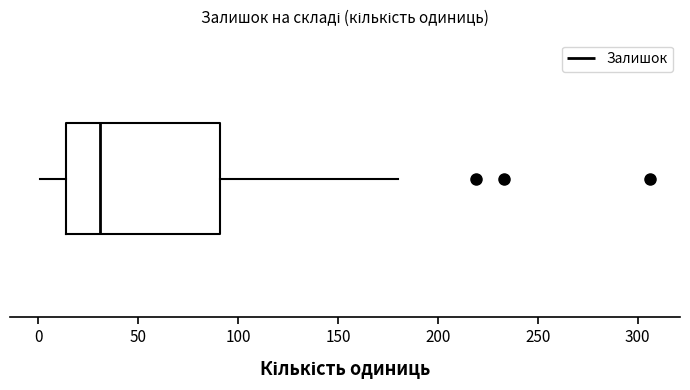

Read this box plot against the x-axis: the position of the median line, the range covered by the box, and the ends of both whiskers. The values are not printed on the chart, so give them approximately, as read against the axis.

median 30, box 15 to 90, whiskers 0 to 180